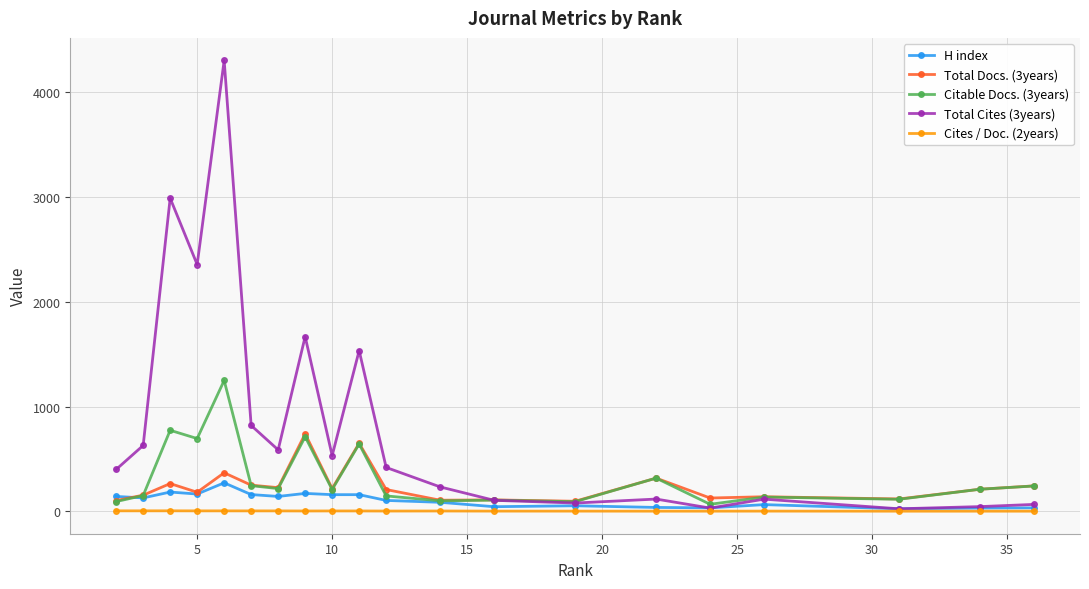

Which series has the largest total across all categories?

Total Cites (3years)